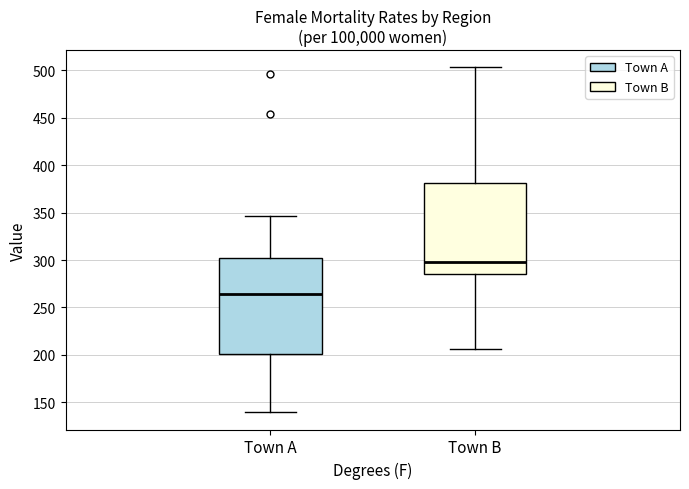

Where is the lower edge of the box for Town A on the y-axis? The values are not printed on the chart, so give them approximately, as read against the axis.

200